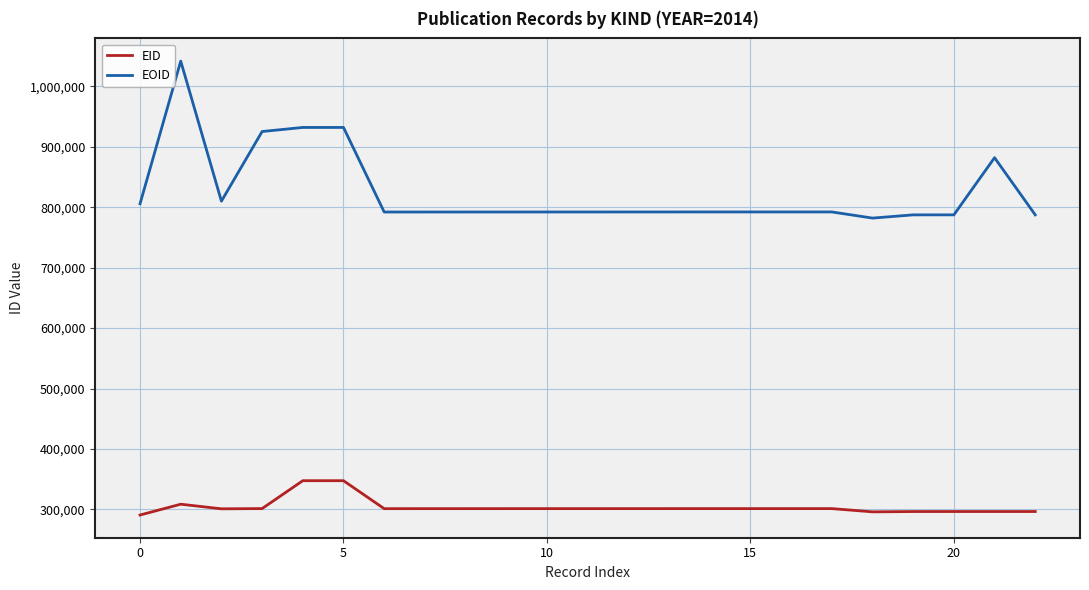

Rank the series by their average value, from lowest to highest.

EID, EOID